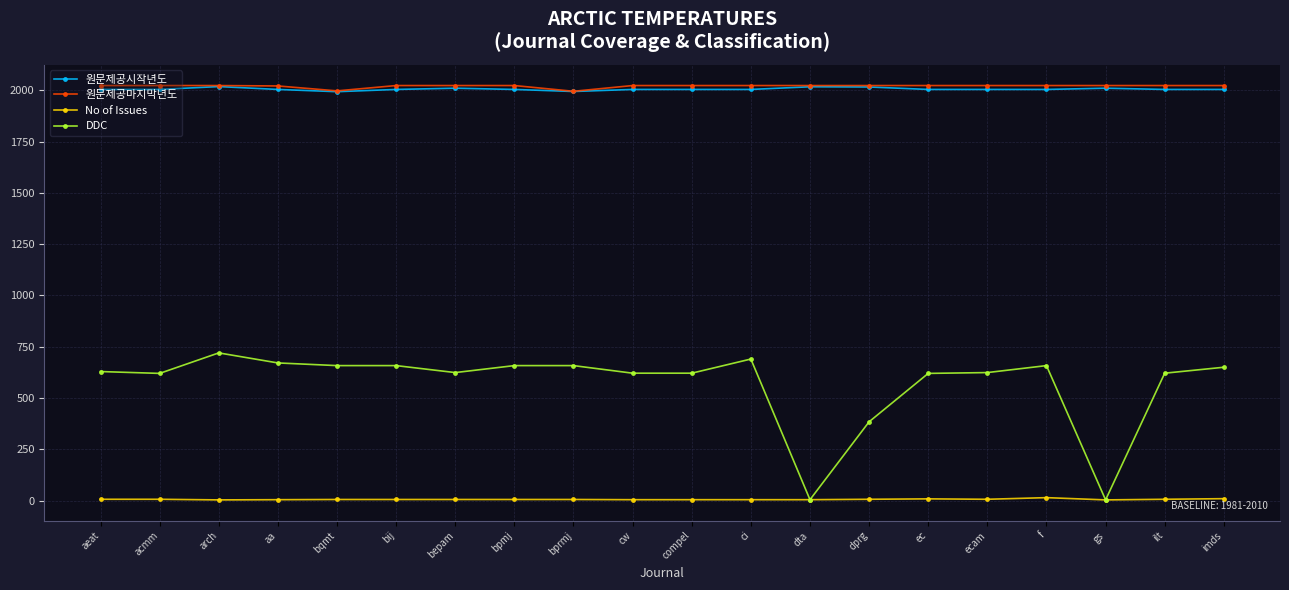

Is the value of 원문제공마지막년도 at arch greater than the value of DDC at bprmj?

Yes